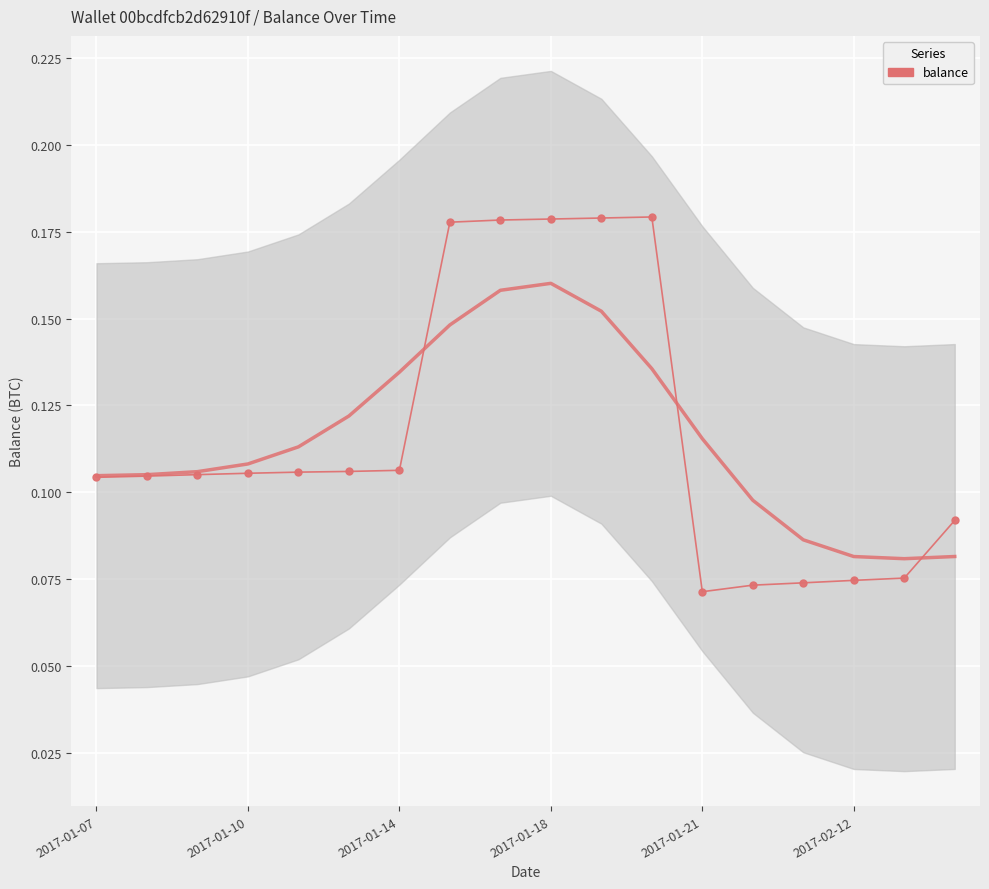

What is the smallest value displayed?

0.1